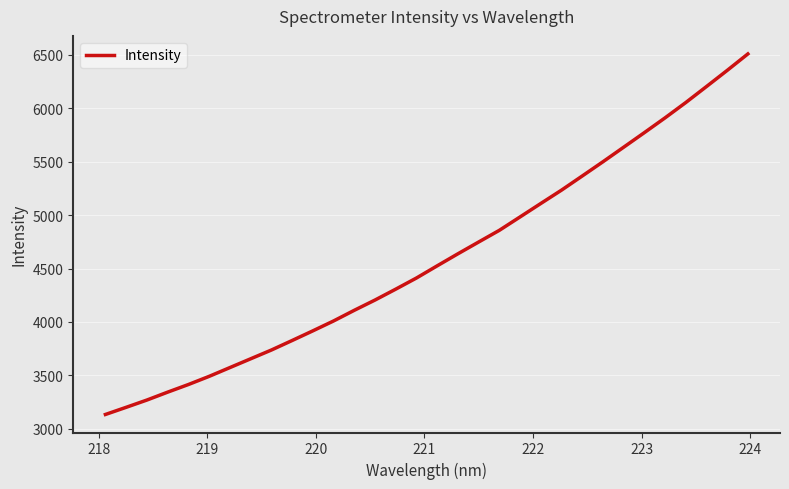

What is the difference between the maximum and minimum values?

3376.0